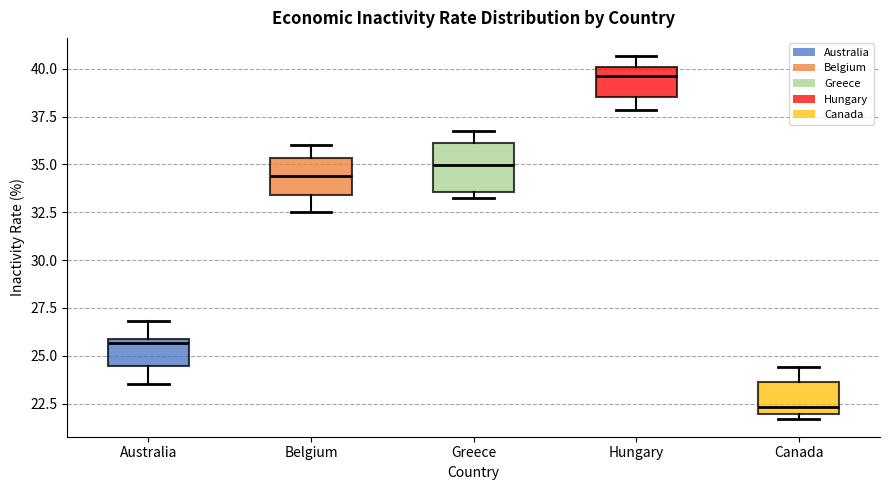

Which box's median line is the lowest?

Canada